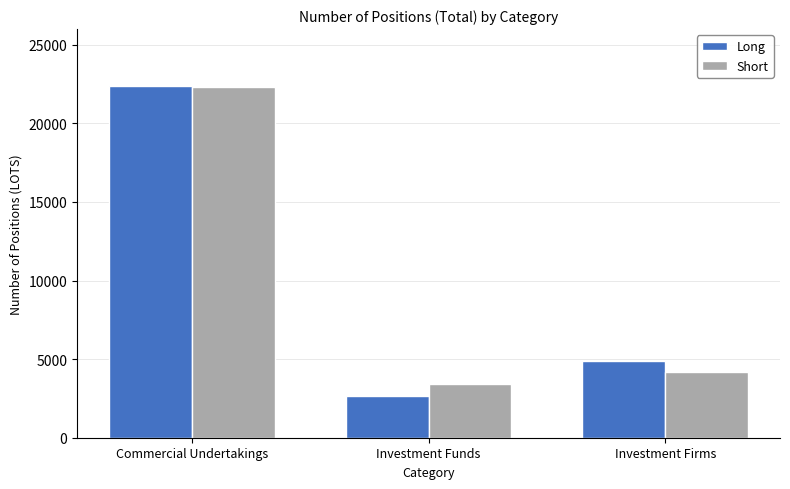

What is the minimum value for Short?

3397.0